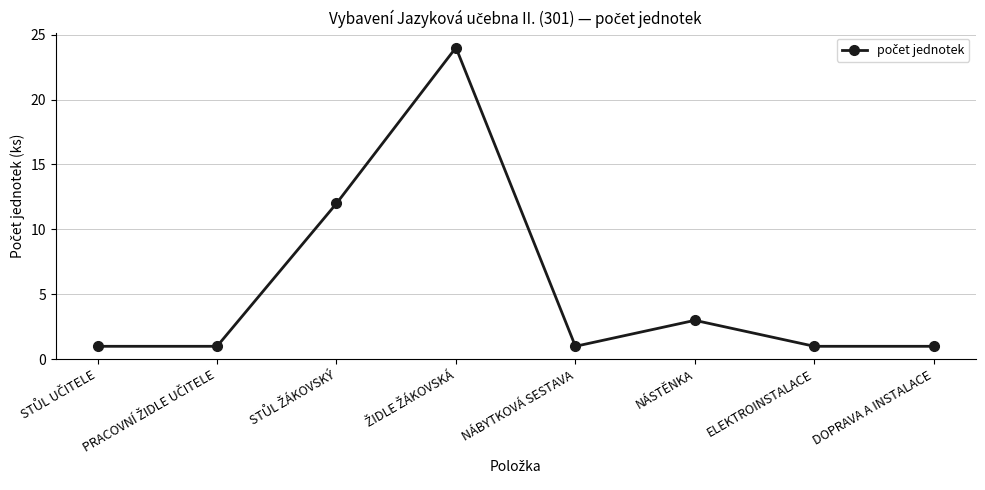

What is the difference between the maximum and minimum values?

23